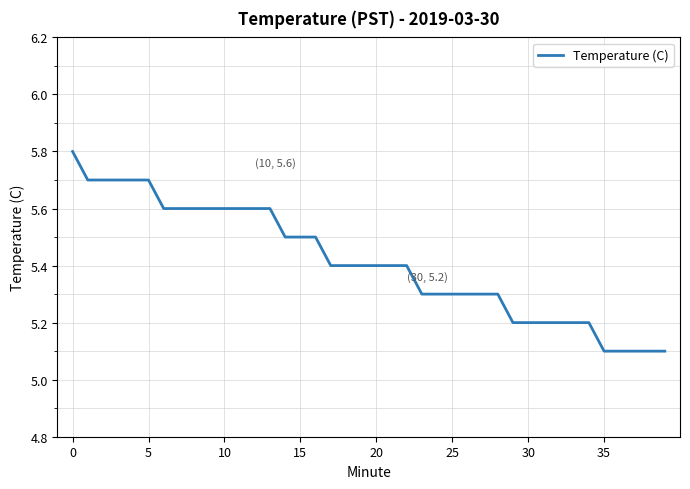

What is the difference between the maximum and minimum values?

0.7